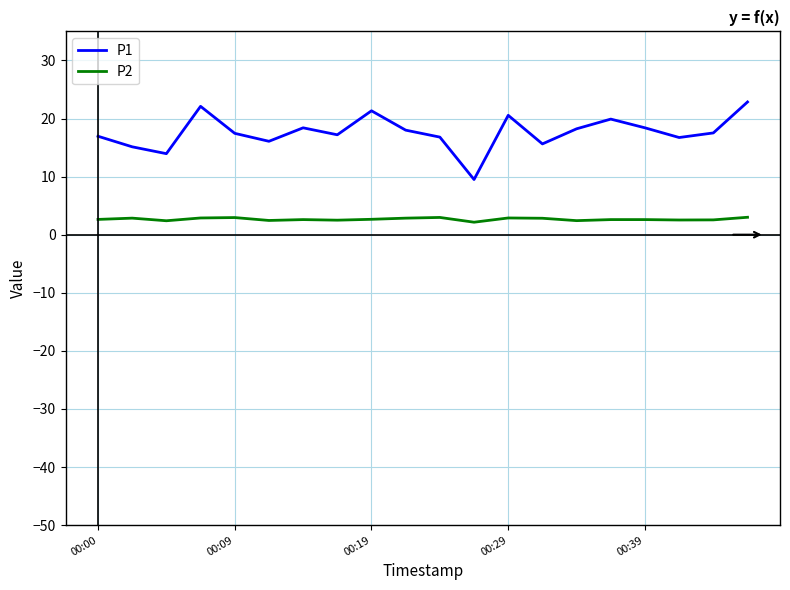

List the series in order of their overall mean, lowest first.

P2, P1